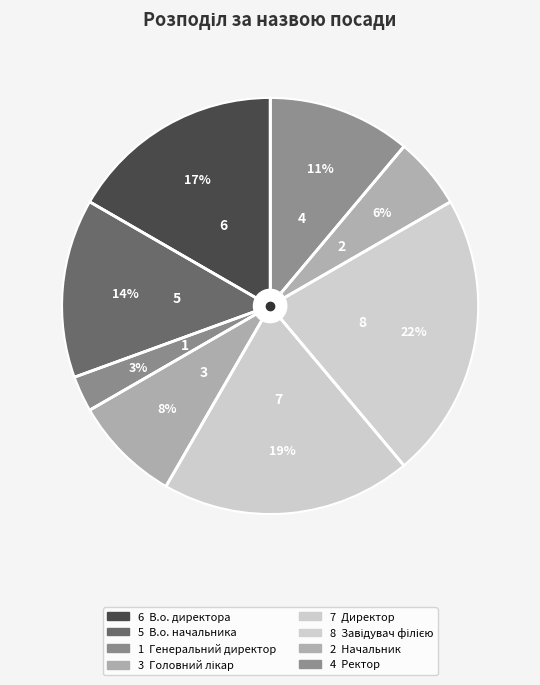

How many segments does this pie chart have?

8